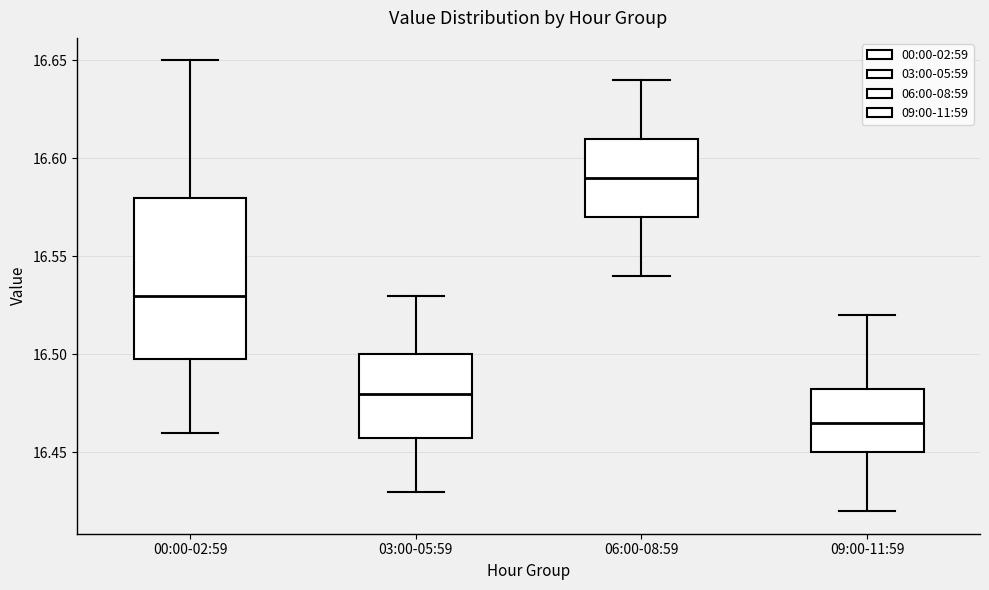

Which box has the lowest median line?

09:00-11:59